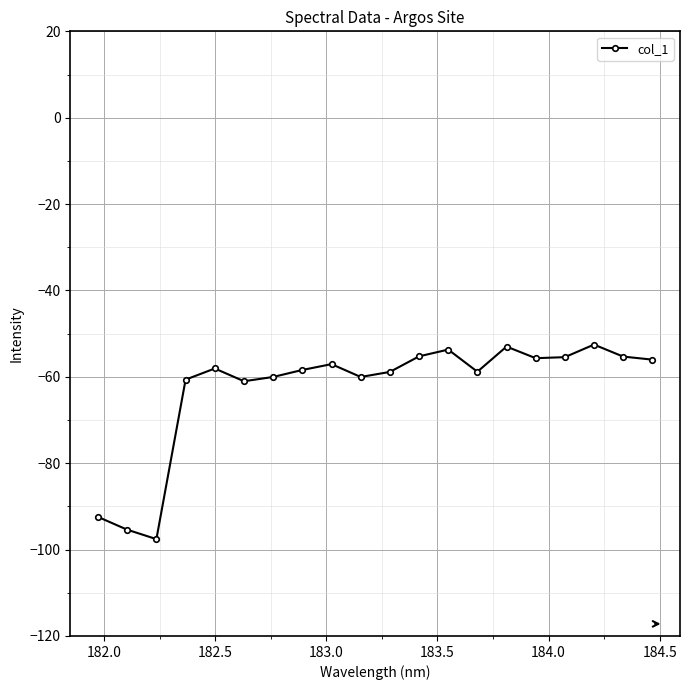

What is the difference between the second highest and second lowest values?

42.4